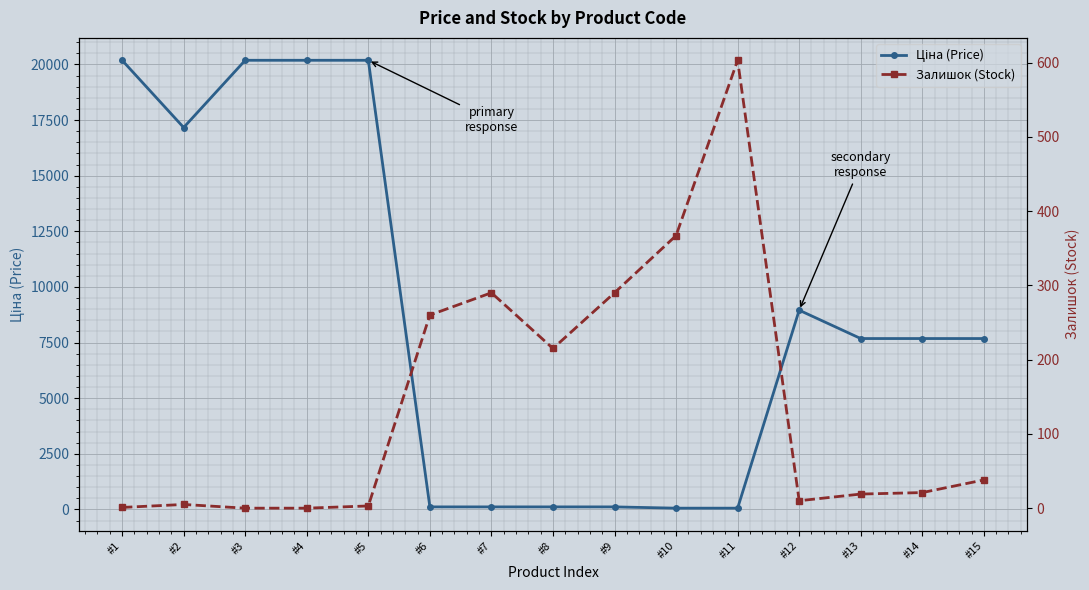

Reading right to left, list all the values displayed in this chart.

Ціна (Price): #15=7680.9	#14=7680.9	#13=7680.9	#12=8955.1	#11=57.7	#10=57.7	#9=115.4	#8=115.4	#7=115.4	#6=115.4	#5=20186.0	#4=20186.0	#3=20186.0	#2=17165.0	#1=20186.0
Залишок (Stock): #15=38.0	#14=21.0	#13=19.0	#12=10.0	#11=603.0	#10=367.0	#9=290.0	#8=215.0	#7=290.0	#6=260.0	#5=3.0	#4=0.0	#3=0.0	#2=5.0	#1=1.0